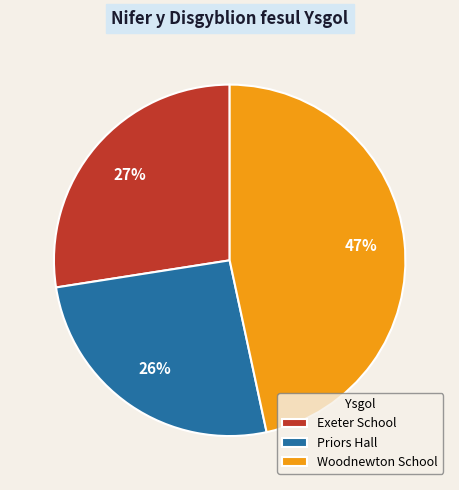

Is it true that Woodnewton School is 57% of the pie?

False